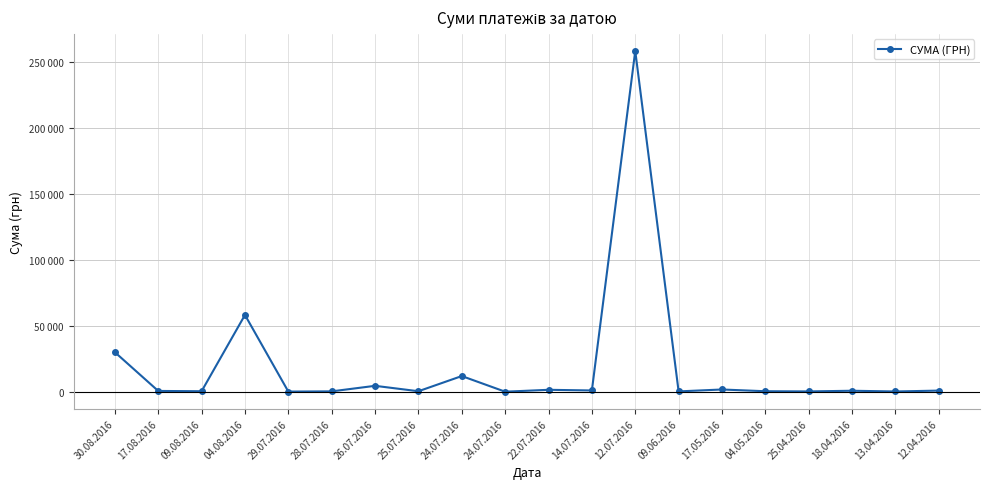

Does the chart have visible grid lines?

Yes